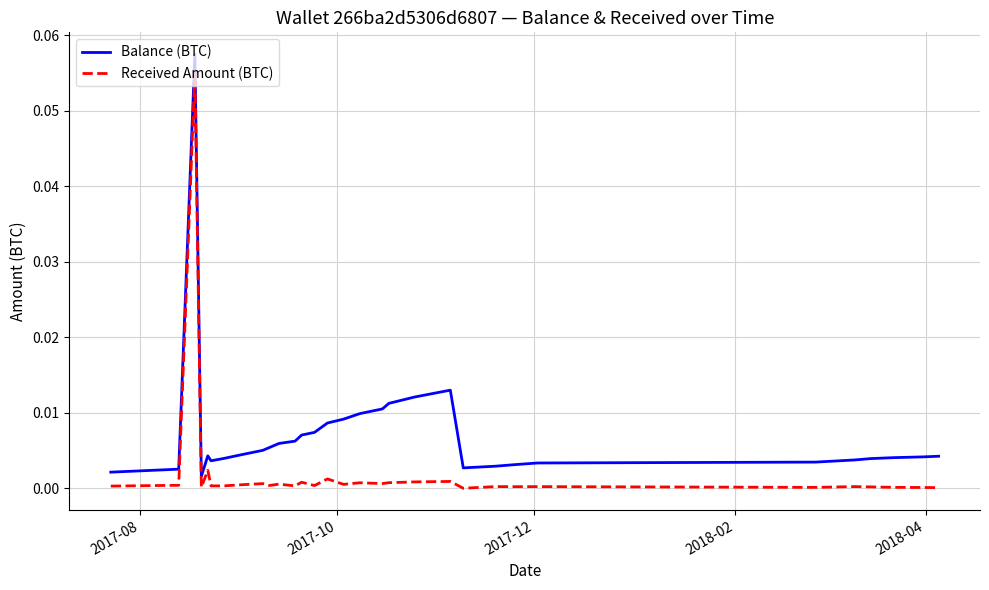

True or false: Balance (BTC) and Received Amount (BTC) cross at least once.

False